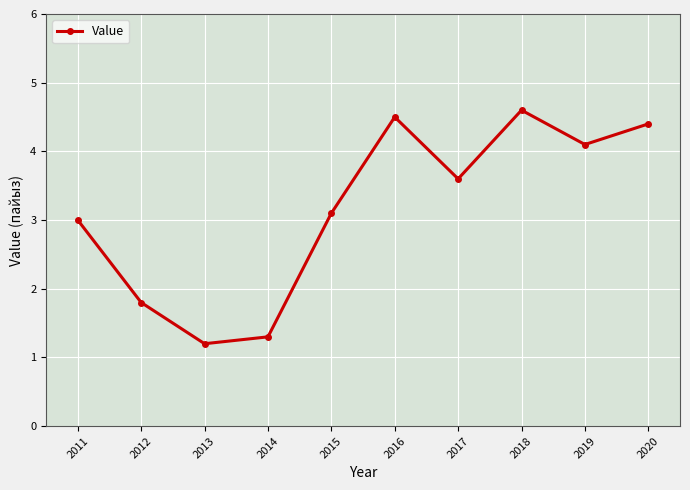

Where is the first local maximum?

2016